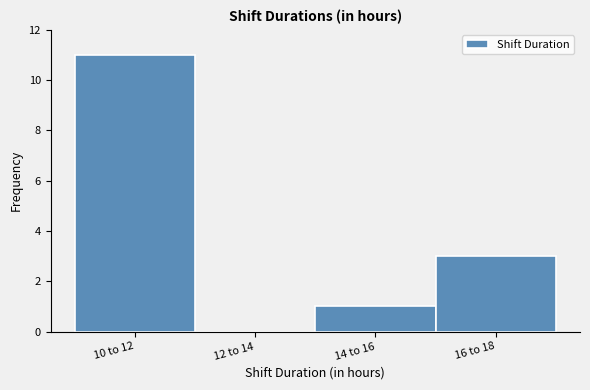

Reading right to left, extract all data points from this chart.

16 to 18=3	14 to 16=1	12 to 14=0	10 to 12=11